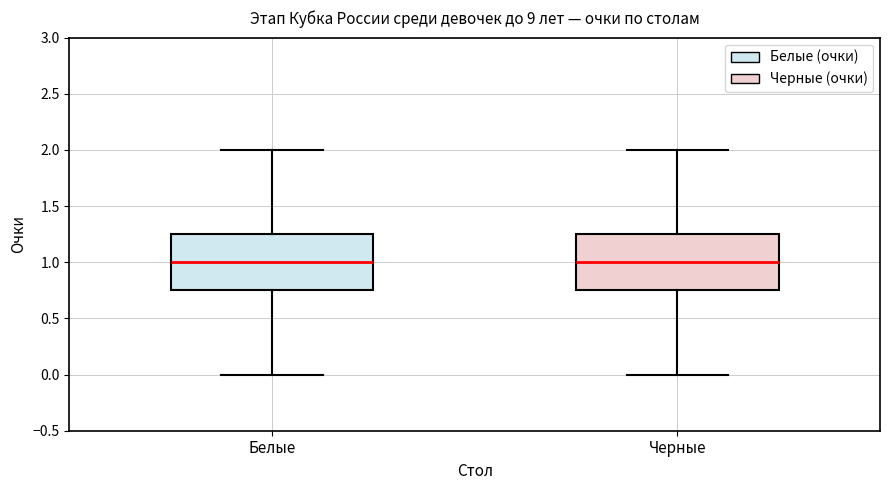

Where does the median line of the box for Белые sit on the y-axis? The values are not printed on the chart, so give them approximately, as read against the axis.

1.00